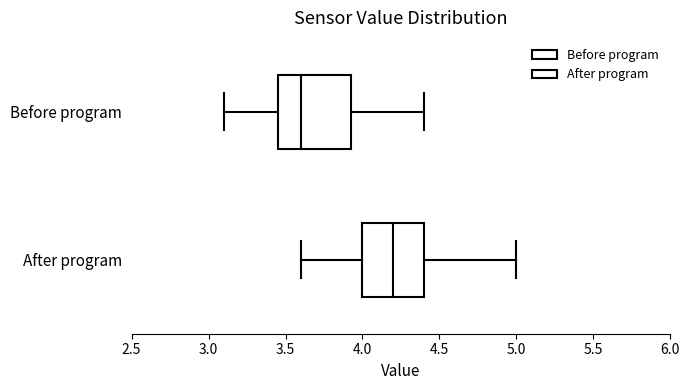

Reading bottom to top, read every box against the x-axis: the position of its median line, the range the box covers, and the ends of its whiskers. The values are not printed on the chart, so give them approximately, as read against the axis.

After program: median 4.20, box 4.00 to 4.40, whiskers 3.60 to 5.00
Before program: median 3.60, box 3.45 to 3.95, whiskers 3.10 to 4.40